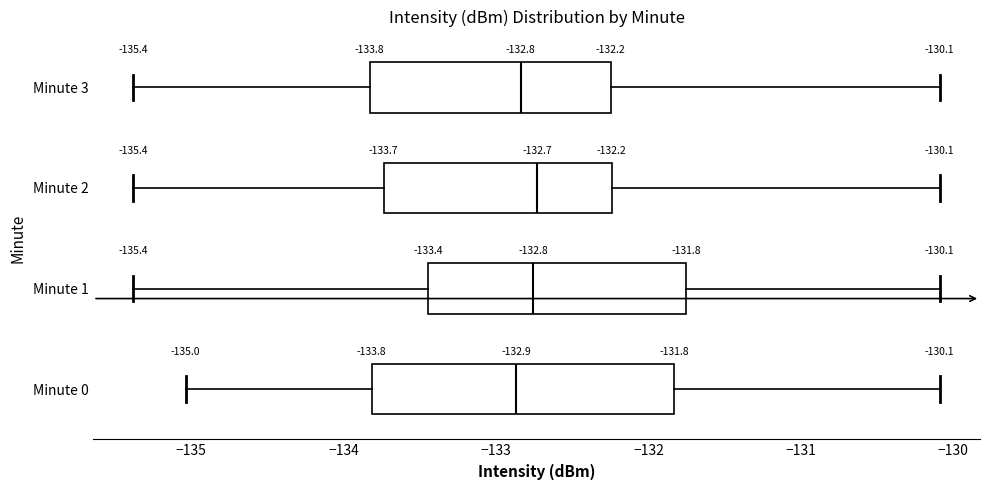

Comparing the boxes themselves (not the whiskers), which one is the widest?

Minute 0